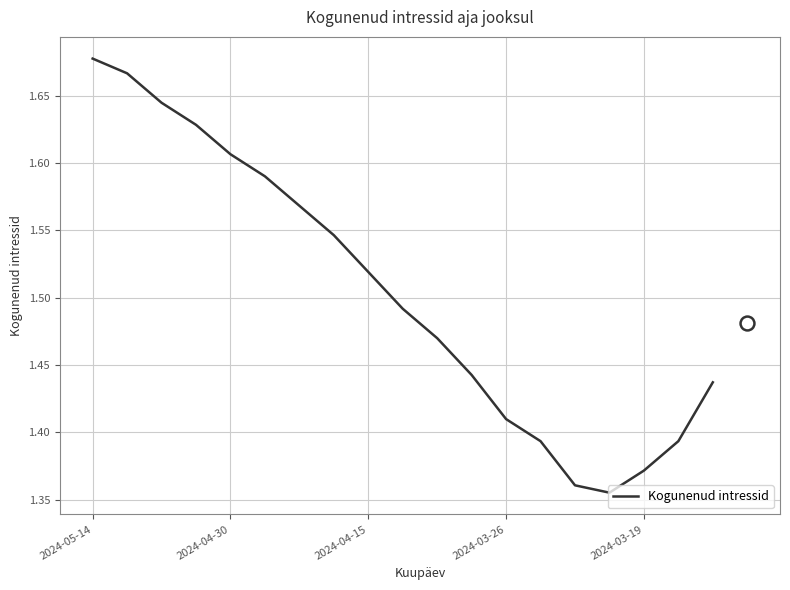

What is the difference between the maximum and minimum values?

0.3